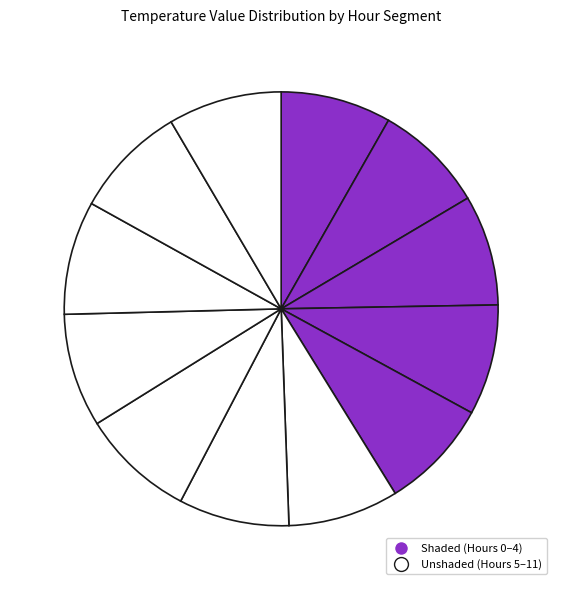

How many segments does this pie chart have?

12